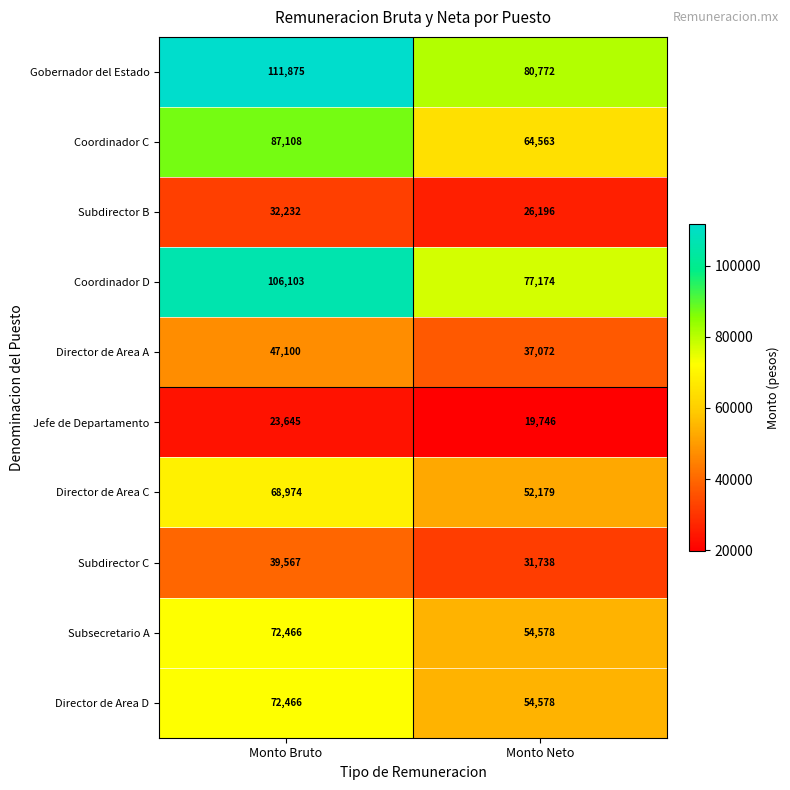

List the labels in order of Coordinador C value, largest first.

Monto Bruto, Monto Neto